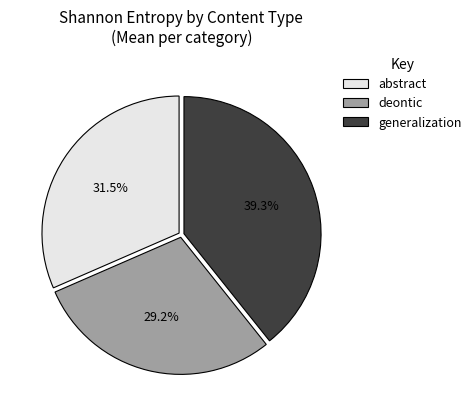

Which category has the smallest portion of the pie?

deontic